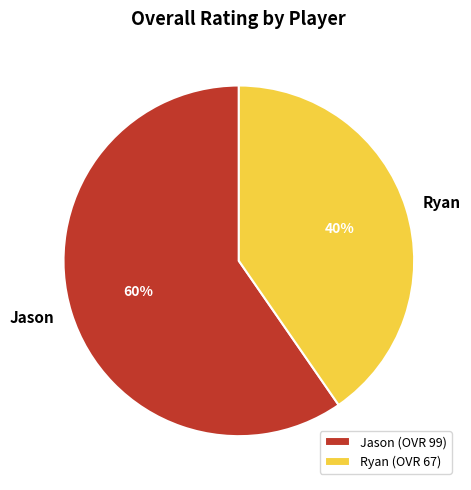

To the nearest percent, what is the combined percentage of Jason and Ryan?

100%